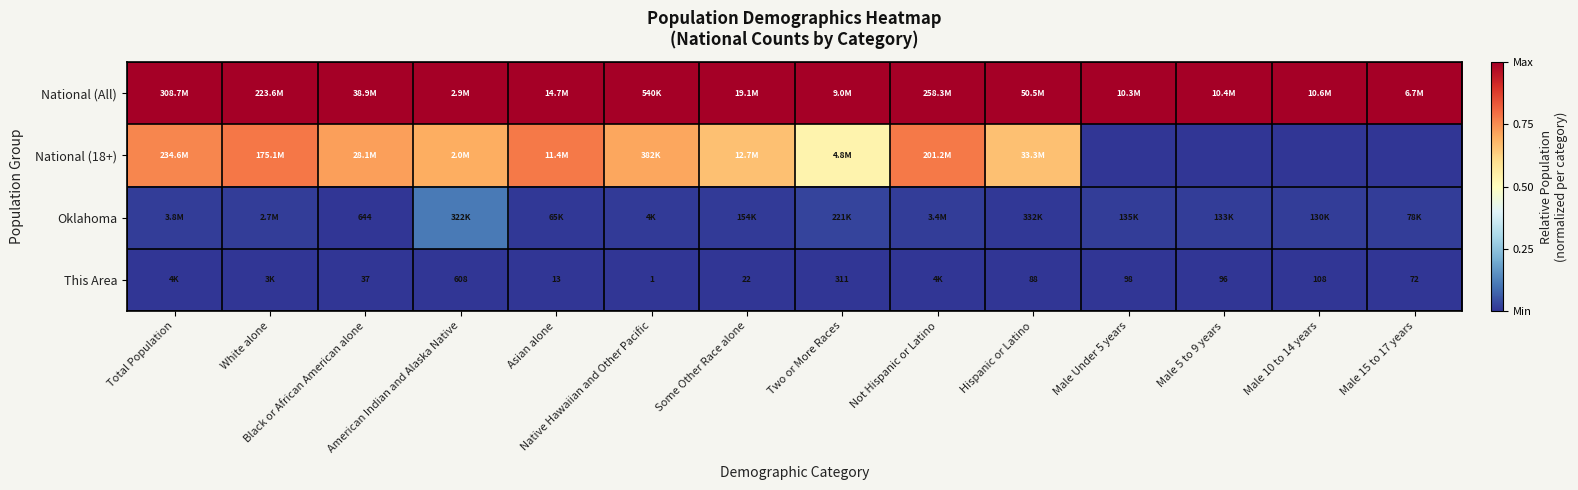

What is the average value of the National (All) series?

1.0